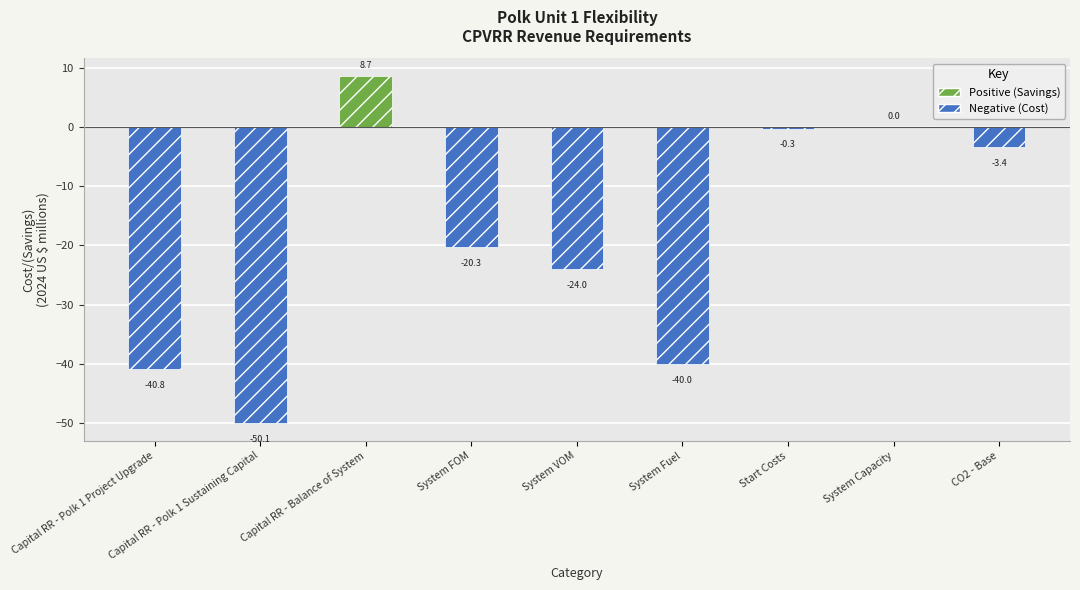

Which has a higher value, Start Costs or System VOM?

Start Costs